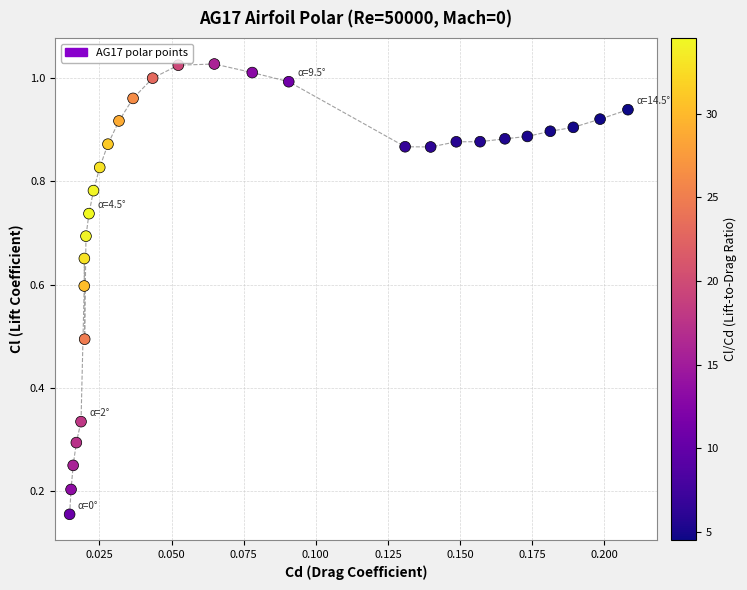

Count the number of points in this scatter plot.

30